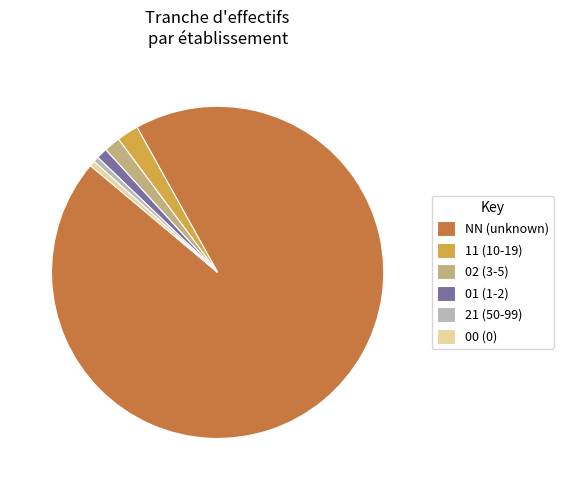

True or false: 21 (50-99) accounts for 1% of the total.

True